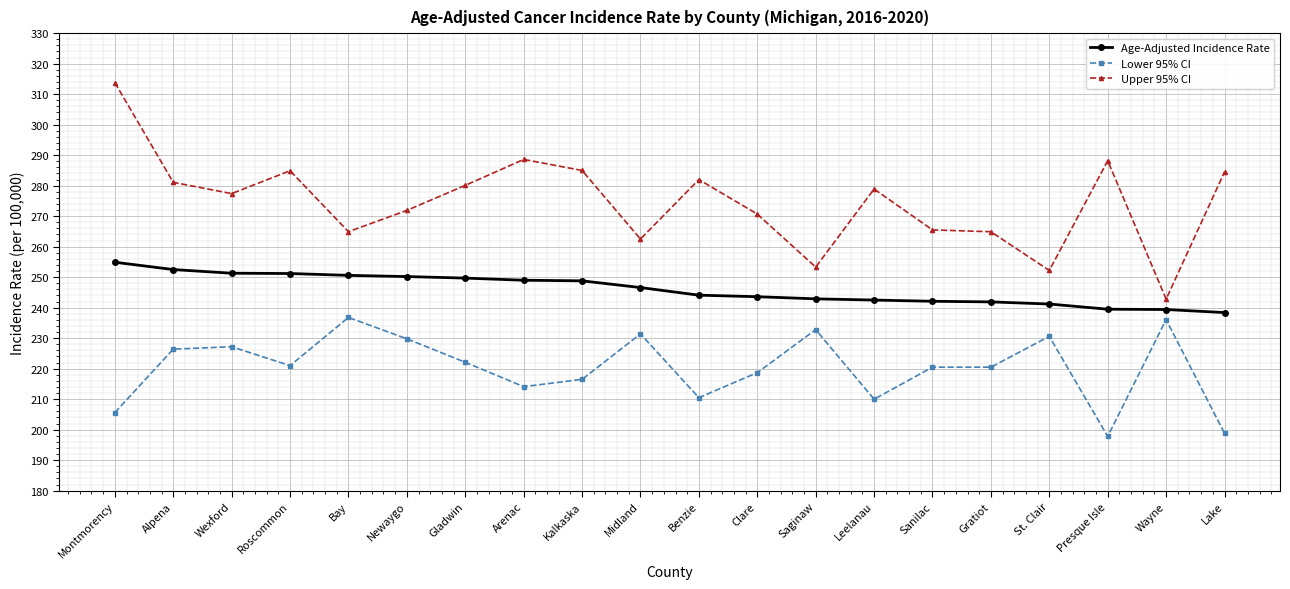

Count the number of data series in this chart.

3